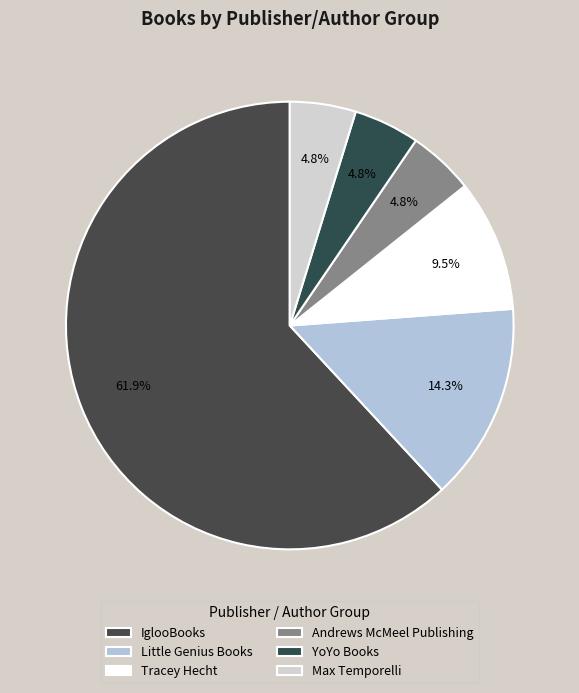

What percentage is the IglooBooks slice, to the nearest percent?

62%